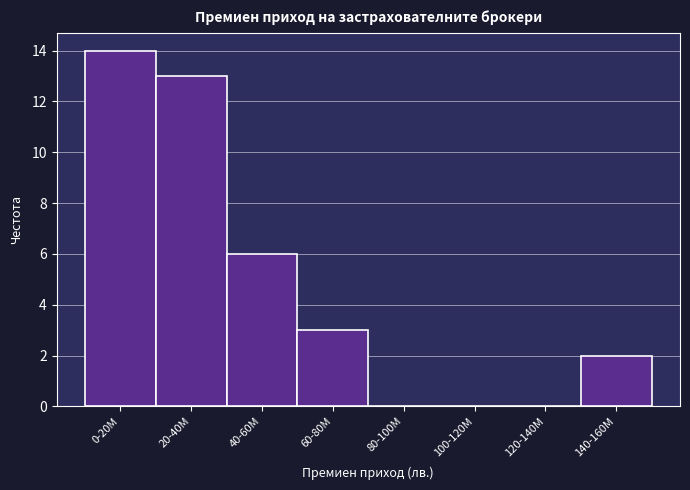

Reading left to right, list all the values displayed in this chart.

0-20M=14	20-40M=13	40-60M=6	60-80M=3	80-100M=0	100-120M=0	120-140M=0	140-160M=2